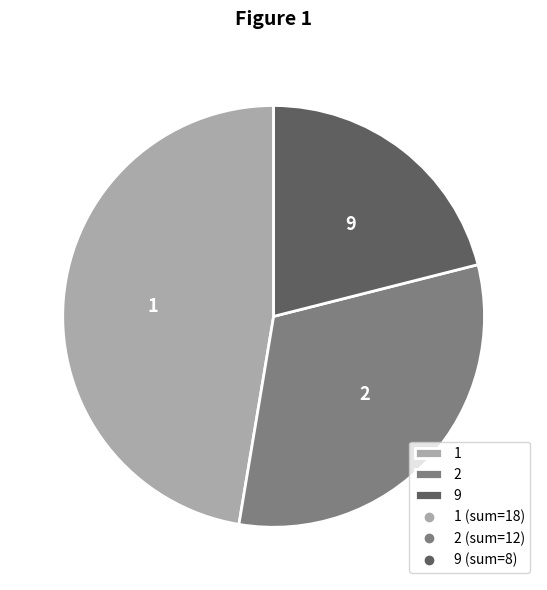

Approximately how many times larger is the value at 2 compared to 9?

1.5